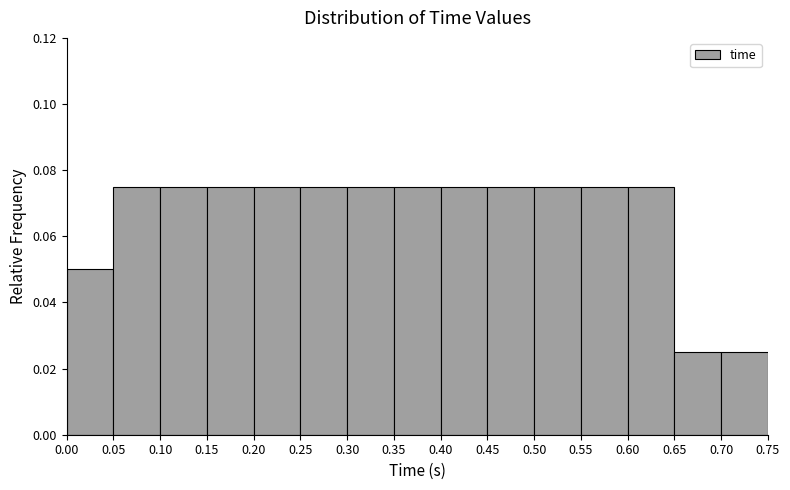

Reading left to right, transcribe this chart: for each bar, give the range it covers on the x-axis and its height. The values are not printed on the chart, so give them approximately, as read against the axis.

0.00 to 0.05: 0.050
0.05 to 0.10: 0.076
0.10 to 0.15: 0.076
0.15 to 0.20: 0.076
0.20 to 0.25: 0.076
0.25 to 0.30: 0.076
0.30 to 0.35: 0.076
0.35 to 0.40: 0.076
0.40 to 0.45: 0.076
0.45 to 0.50: 0.076
0.50 to 0.55: 0.076
0.55 to 0.60: 0.076
0.60 to 0.65: 0.076
0.65 to 0.70: 0.026
0.70 to 0.75: 0.026